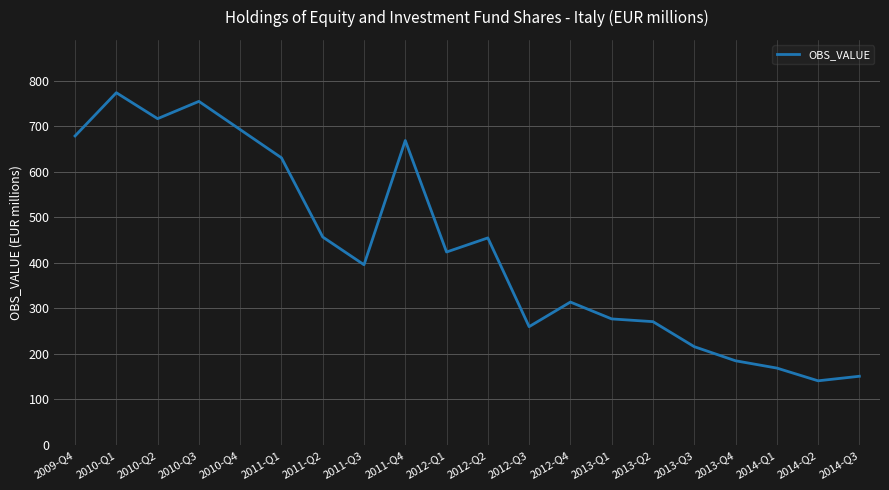

What position from the left is 2014-Q3?

20